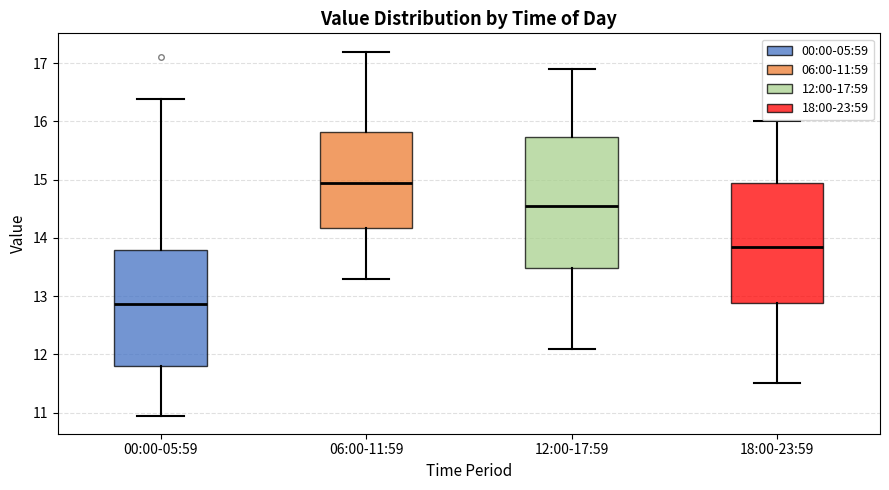

Where does the lower whisker of the box for 00:00-05:59 end on the y-axis? The values are not printed on the chart, so give them approximately, as read against the axis.

11.0